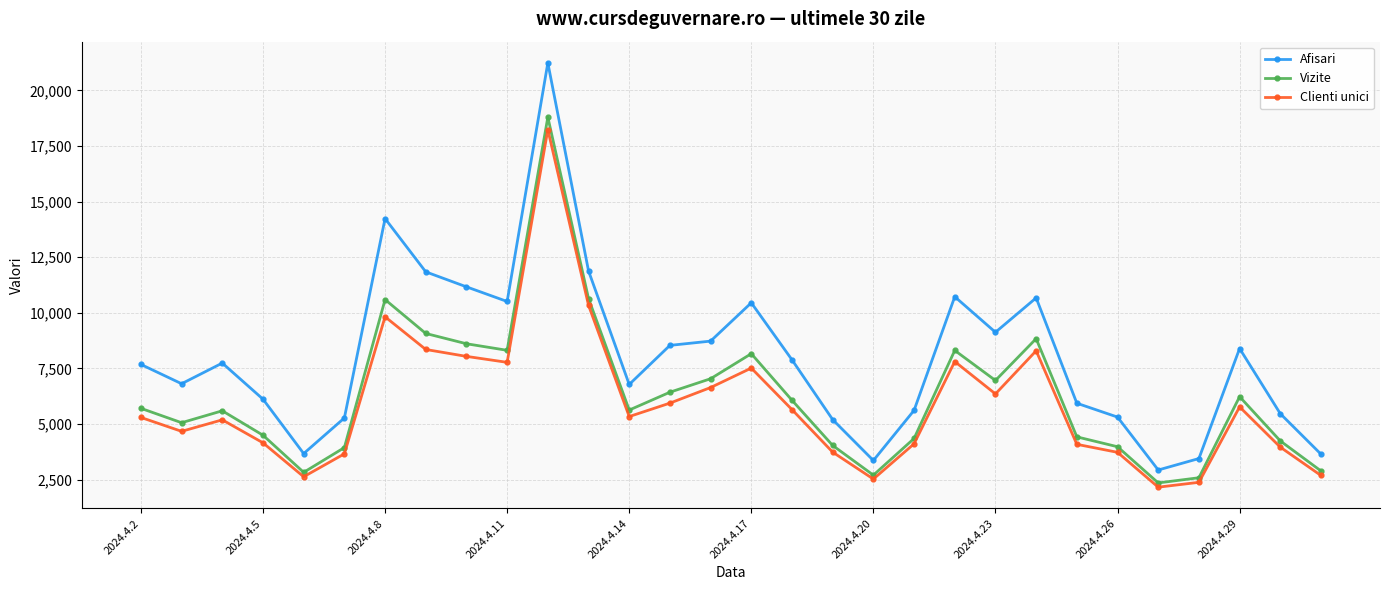

What is the maximum value for Afisari?

21241